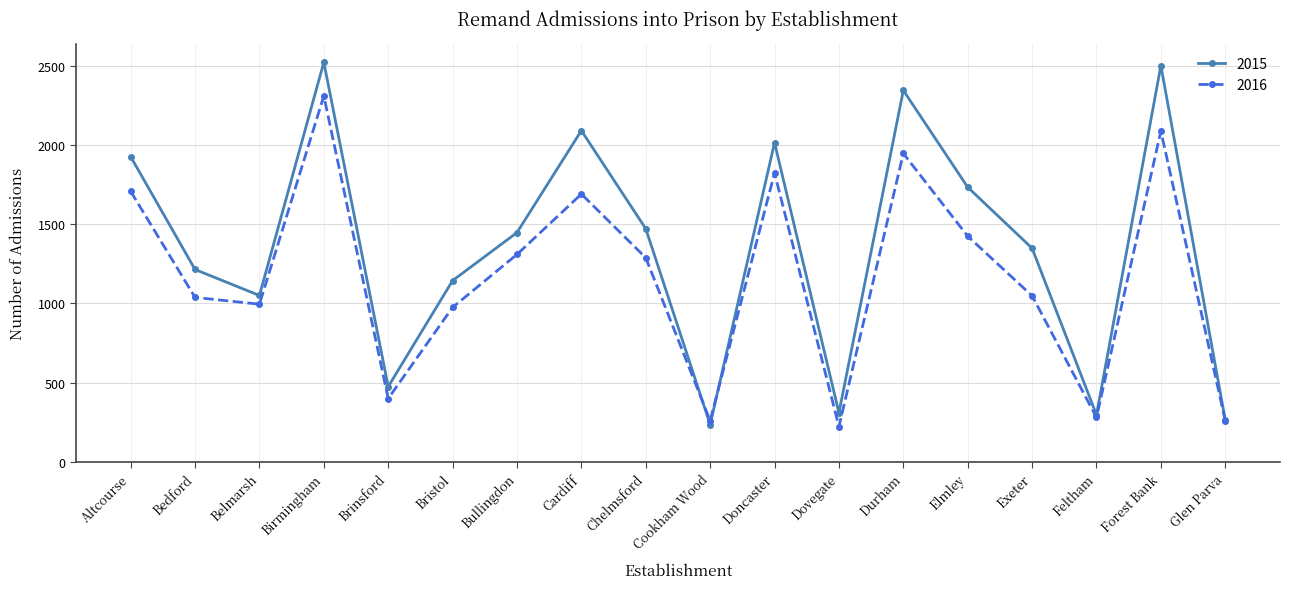

At which category does 2016 reach its first local peak?

Birmingham